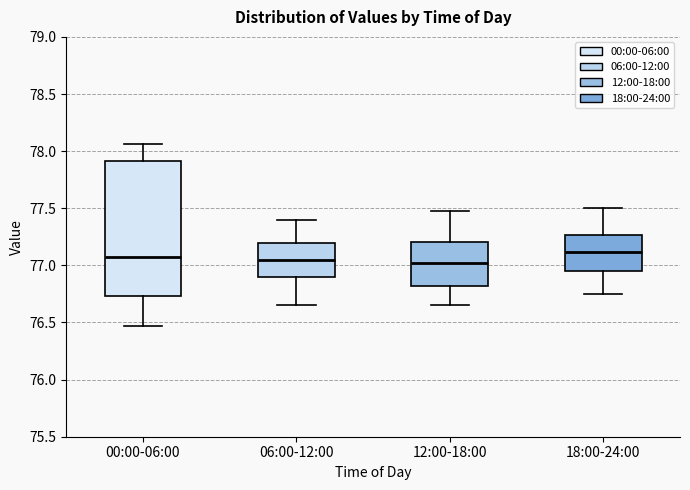

Which box is the tallest, from its lower edge to its upper edge?

00:00-06:00